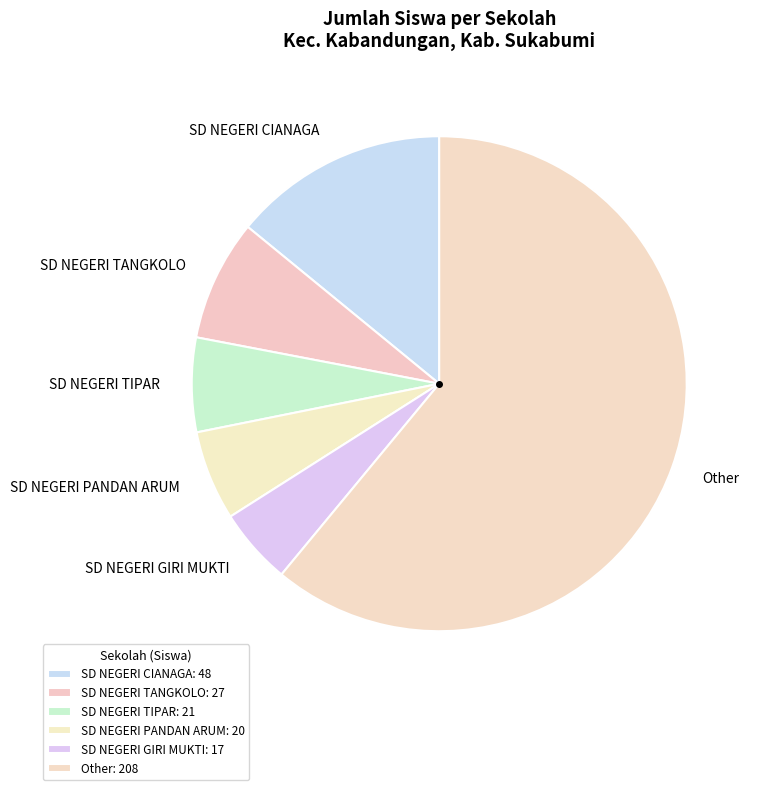

How many slices are in this pie chart?

6